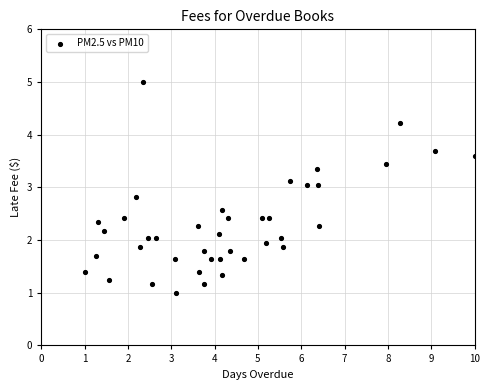

What is the range of Y values (max minus min)?

4.0